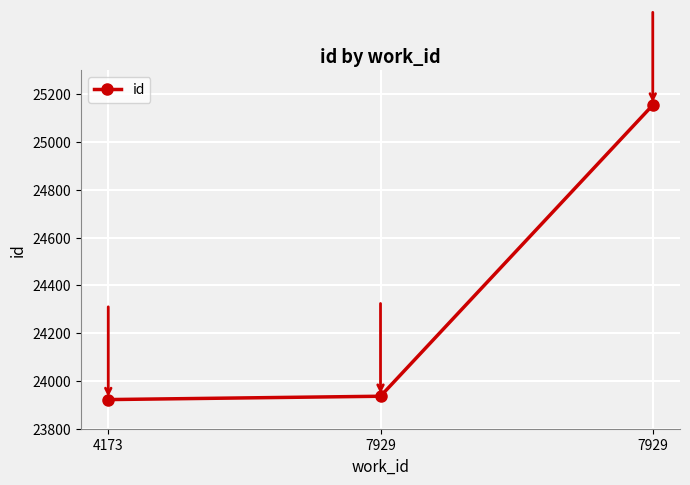

Which category has the lowest value across all series?

4173